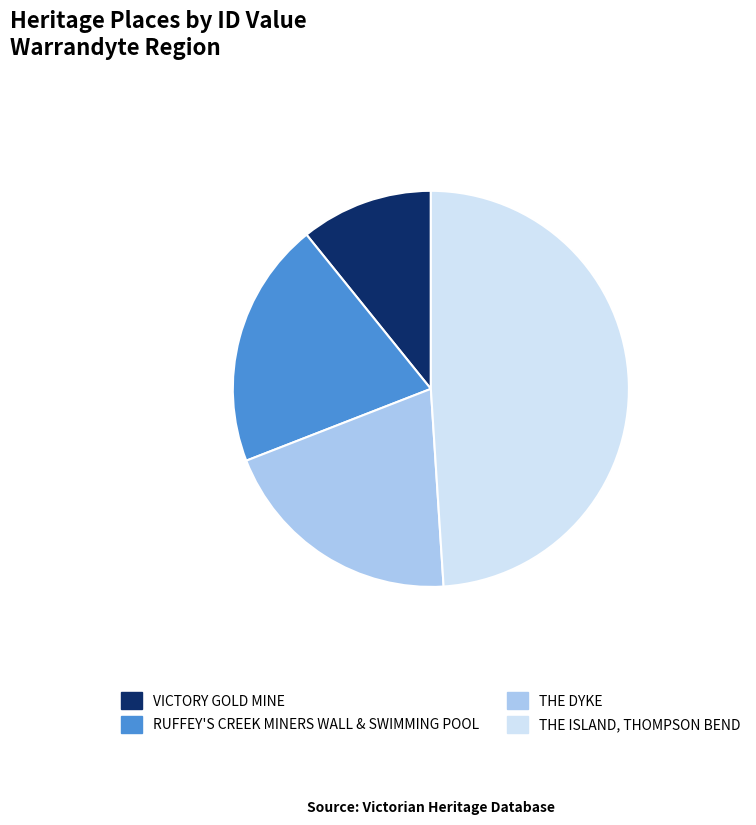

What is the ratio of the value at THE DYKE to the value at VICTORY GOLD MINE?

1.9